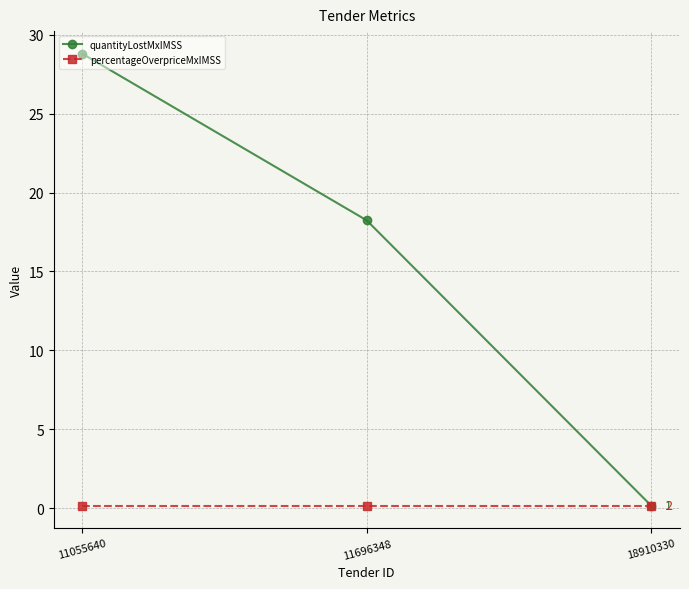

Which series changed the most between 11696348 and 18910330?

quantityLostMxIMSS